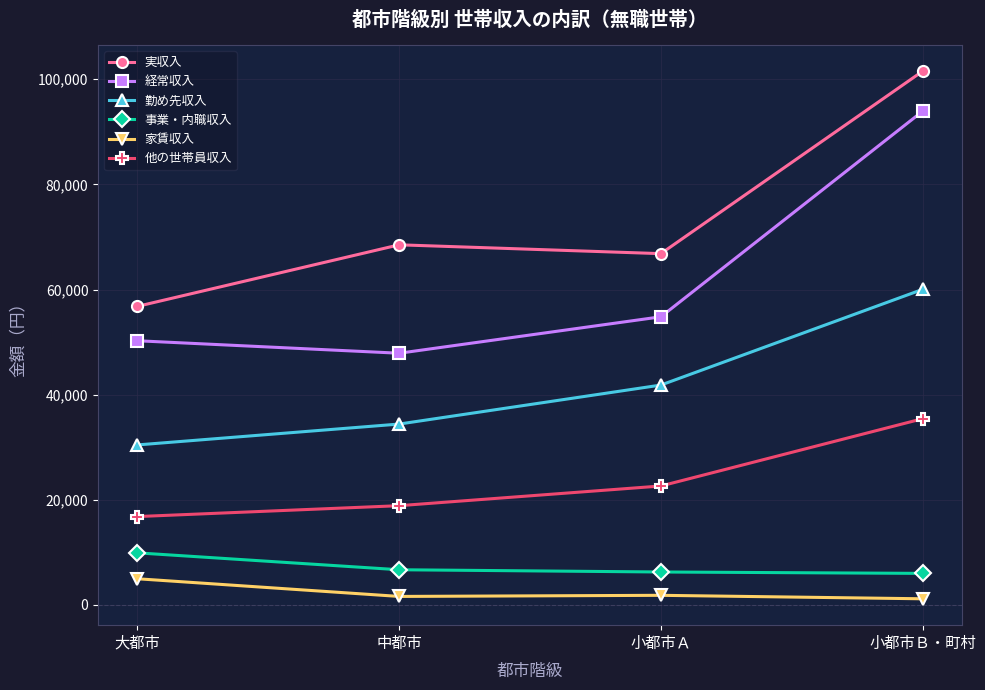

Which label corresponds to the largest value in the chart?

小都市Ｂ・町村